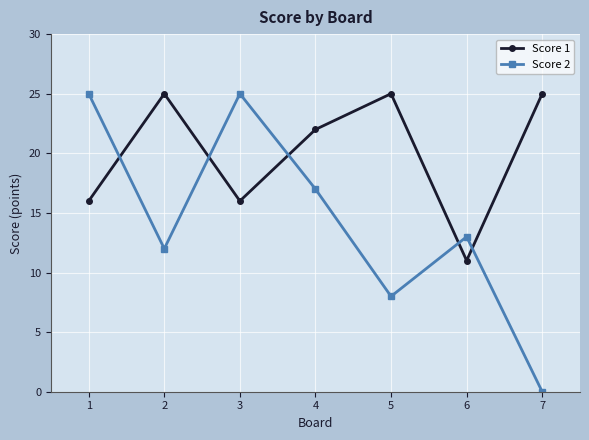

Read the Score 2 value at 6, to the nearest 5.

15